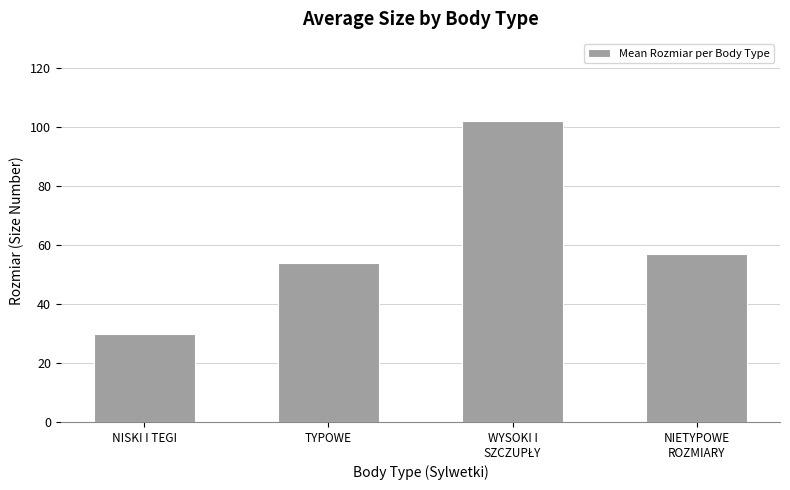

What is the value of the 2nd bar from the left?

54.0